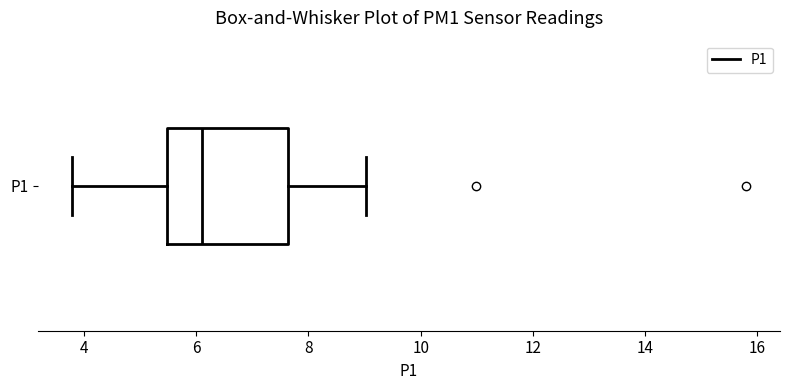

Where is the left edge of the box for P1 on the x-axis? The values are not printed on the chart, so give them approximately, as read against the axis.

5.4